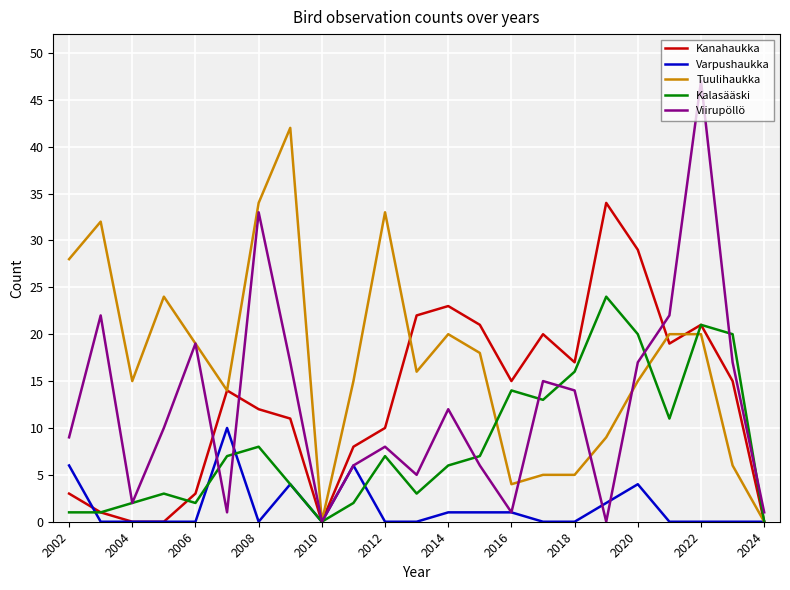

What is the greatest value displayed?

47